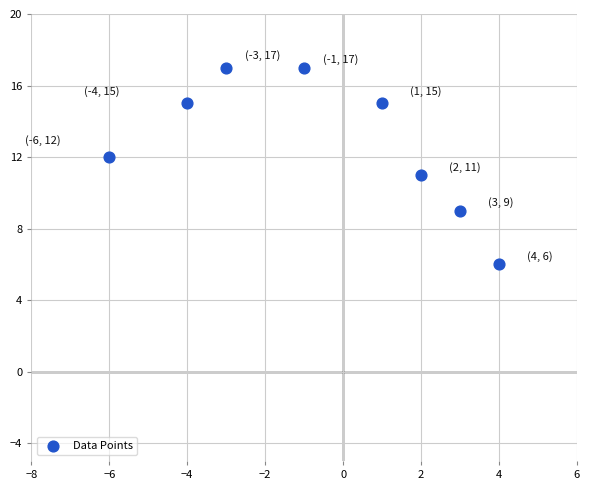

What is the average Y value?

13